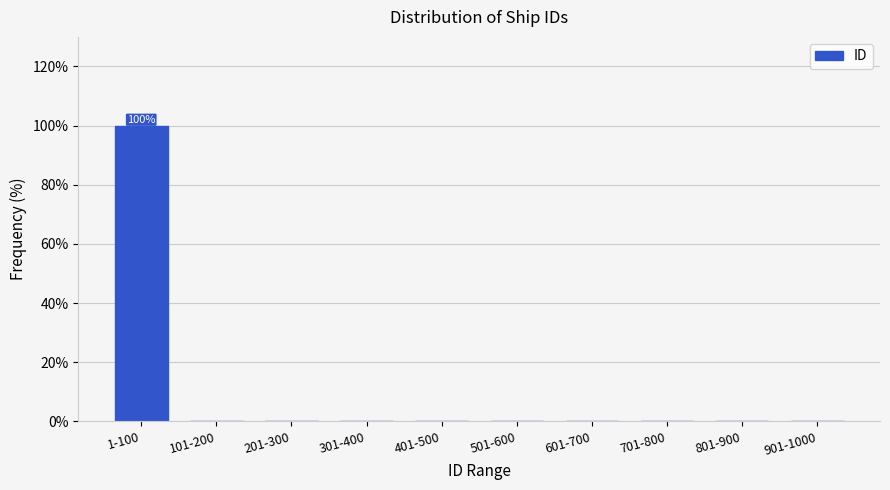

Reading left to right, transcribe all the data shown in this chart.

1-100=100	101-200=0	201-300=0	301-400=0	401-500=0	501-600=0	601-700=0	701-800=0	801-900=0	901-1000=0